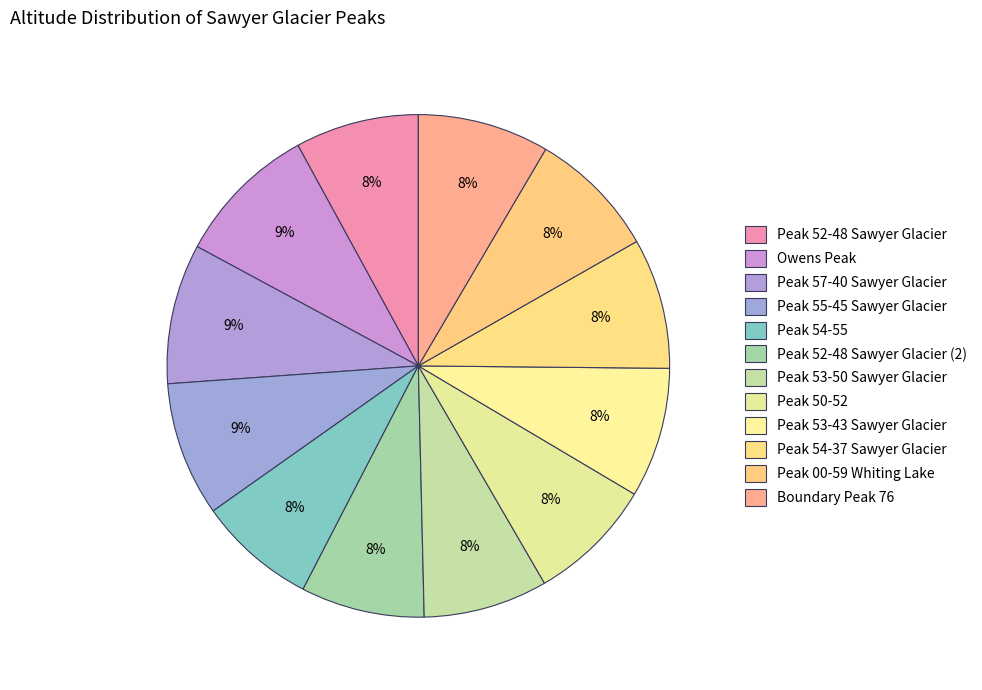

To the nearest percent, what is the difference between the largest and smallest slice percentages?

2%